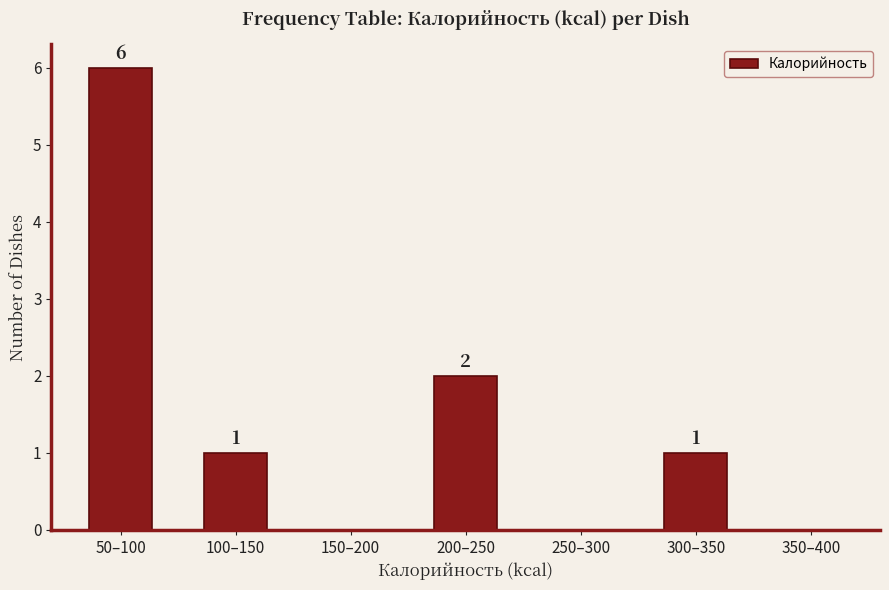

Reading left to right, list all the values displayed in this chart.

50–100=6	100–150=1	150–200=0	200–250=2	250–300=0	300–350=1	350–400=0